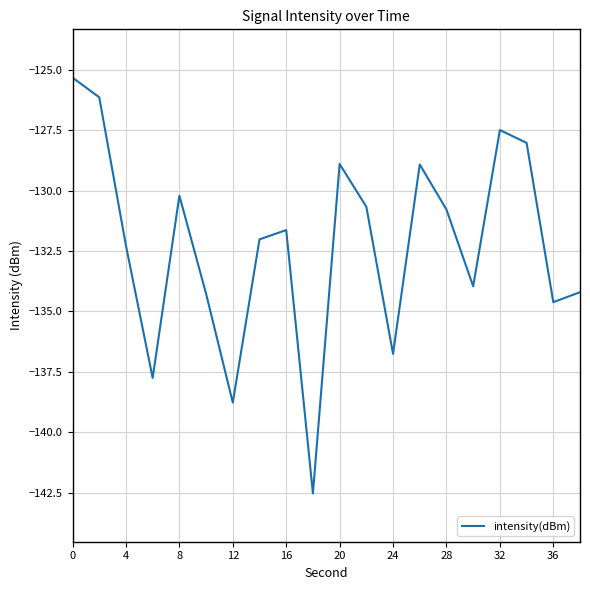

What is the difference between the maximum and minimum values?

17.2